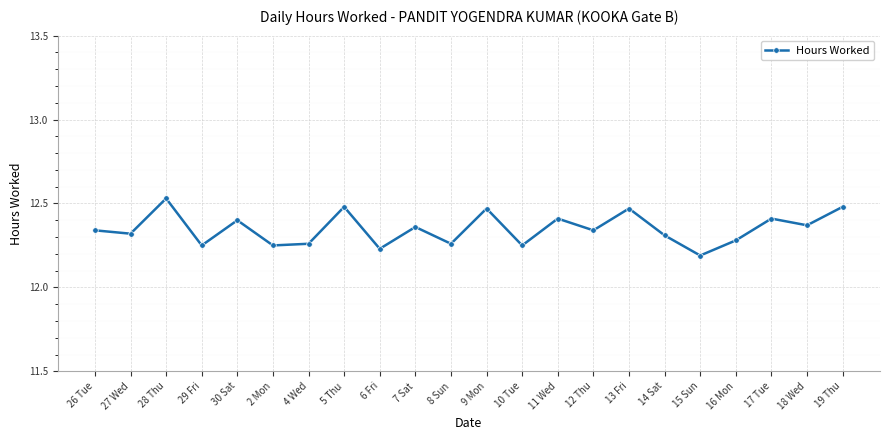

What is the label of the 5th point from the left?

30 Sat